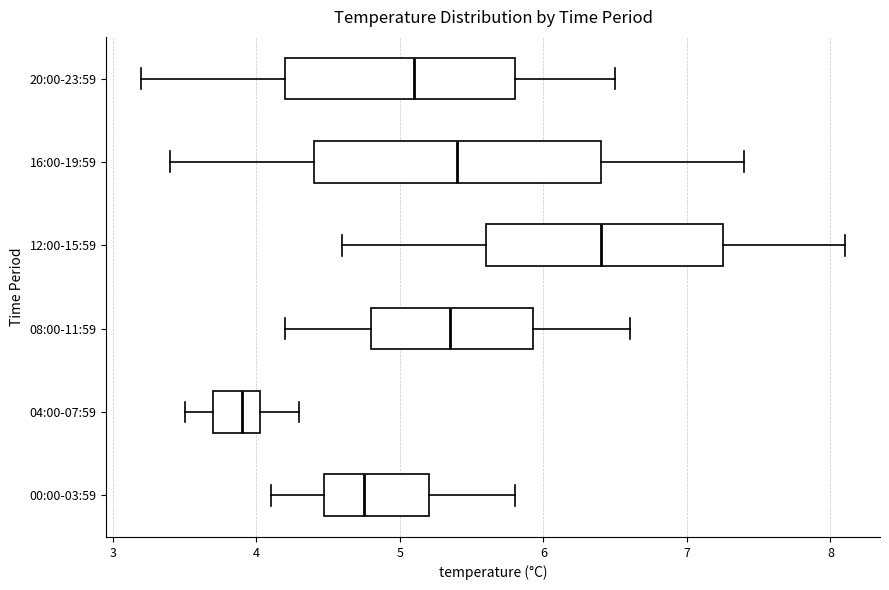

Reading bottom to top, transcribe this box plot: for each box, give where its median line is, the range the box spans, and where its two whiskers end, as read against the x-axis. The values are not printed on the chart, so give them approximately, as read against the axis.

00:00-03:59: median 4.8, box 4.5 to 5.2, whiskers 4.1 to 5.8
04:00-07:59: median 3.9, box 3.7 to 4.0, whiskers 3.5 to 4.3
08:00-11:59: median 5.4, box 4.8 to 5.9, whiskers 4.2 to 6.6
12:00-15:59: median 6.4, box 5.6 to 7.3, whiskers 4.6 to 8.1
16:00-19:59: median 5.4, box 4.4 to 6.4, whiskers 3.4 to 7.4
20:00-23:59: median 5.1, box 4.2 to 5.8, whiskers 3.2 to 6.5